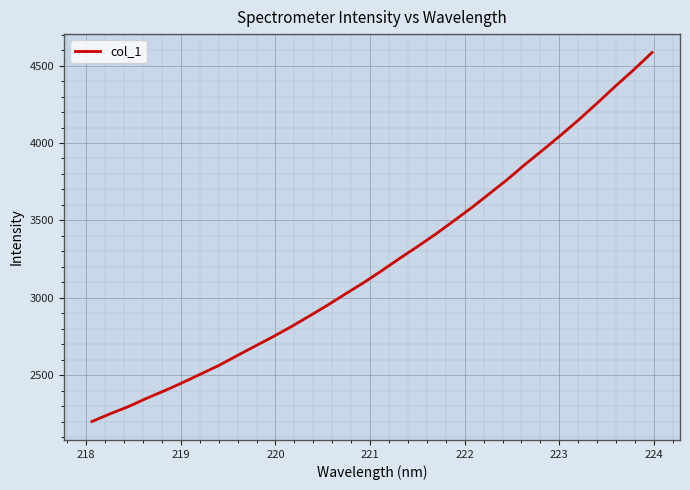

How many categories are shown in the chart?

32